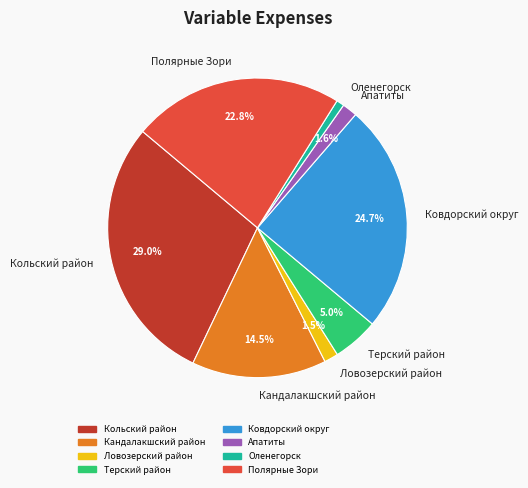

Does any single category account for the majority?

No